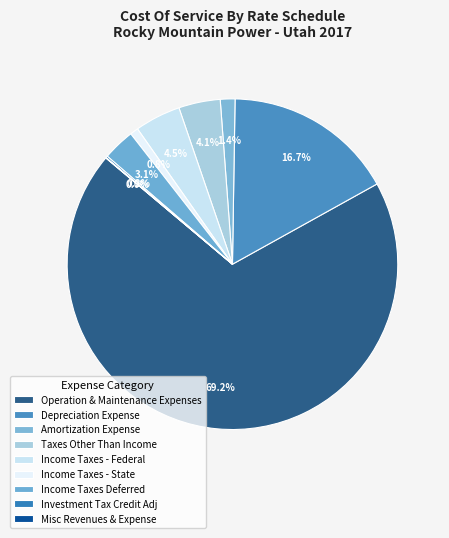

How many segments does this pie chart have?

9